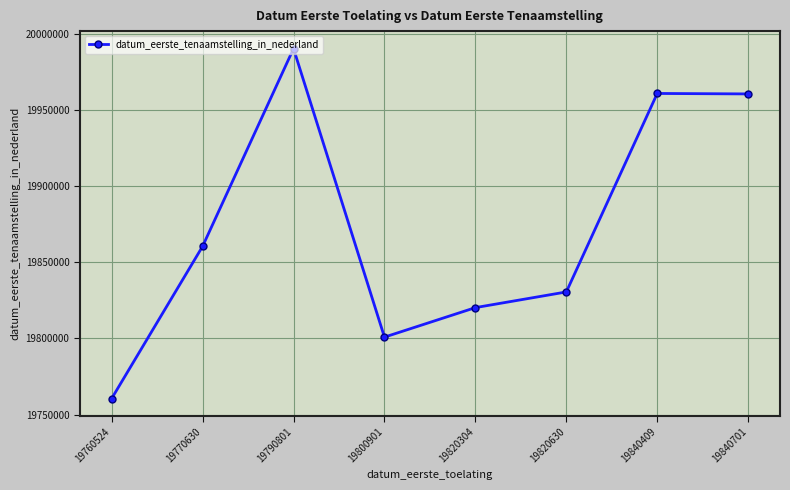

What is the change in value from 19800901 to 19840701?

+159926